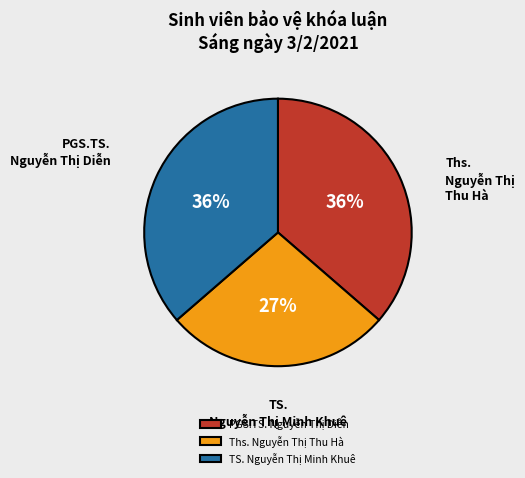

Is there any slice that represents more than half of the pie?

No